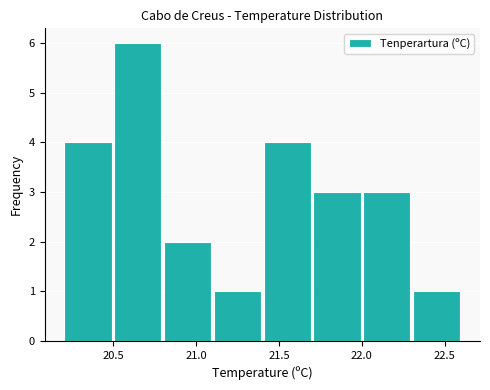

Reading left to right, transcribe this chart: for each bar, give the range it covers on the x-axis and its height. The values are not printed on the chart, so give them approximately, as read against the axis.

20.2 to 20.5: 4
20.5 to 20.8: 6
20.8 to 21.1: 2
21.1 to 21.4: 1
21.4 to 21.7: 4
21.7 to 22.0: 3
22.0 to 22.3: 3
22.3 to 22.6: 1